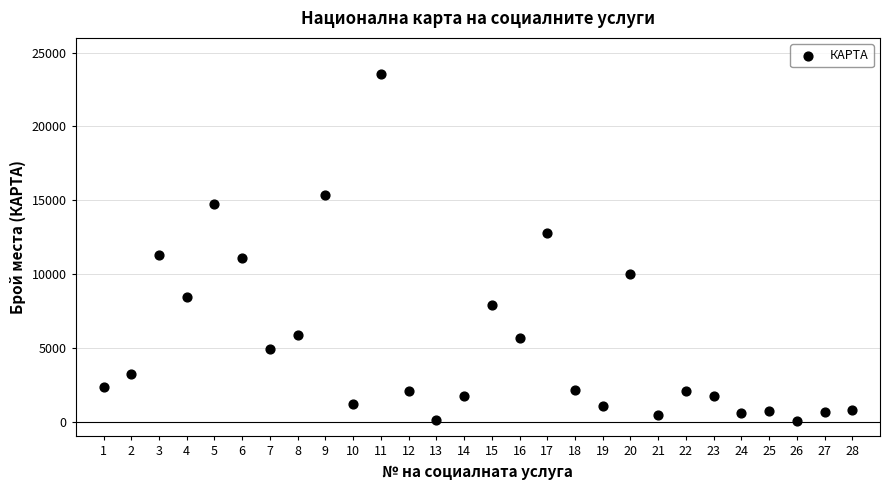

What is the range of X values (max minus min)?

27